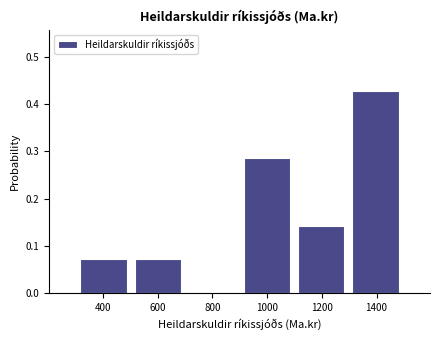

How tall is the bar that spans 500 to 700 on the x-axis? Neither the bar edges nor the heights are printed on the chart, so give them approximately, as read against the axes.

0.07